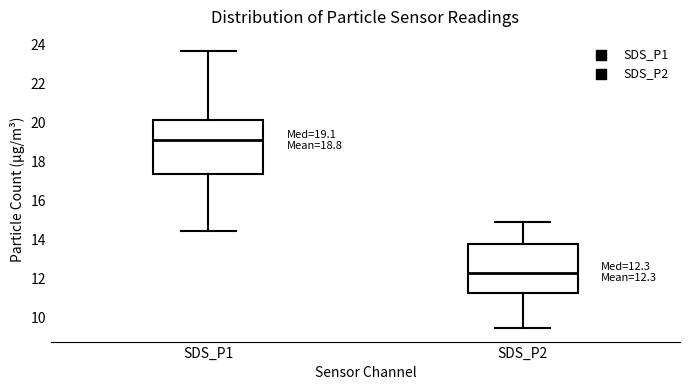

Which box's median line is the highest?

SDS_P1